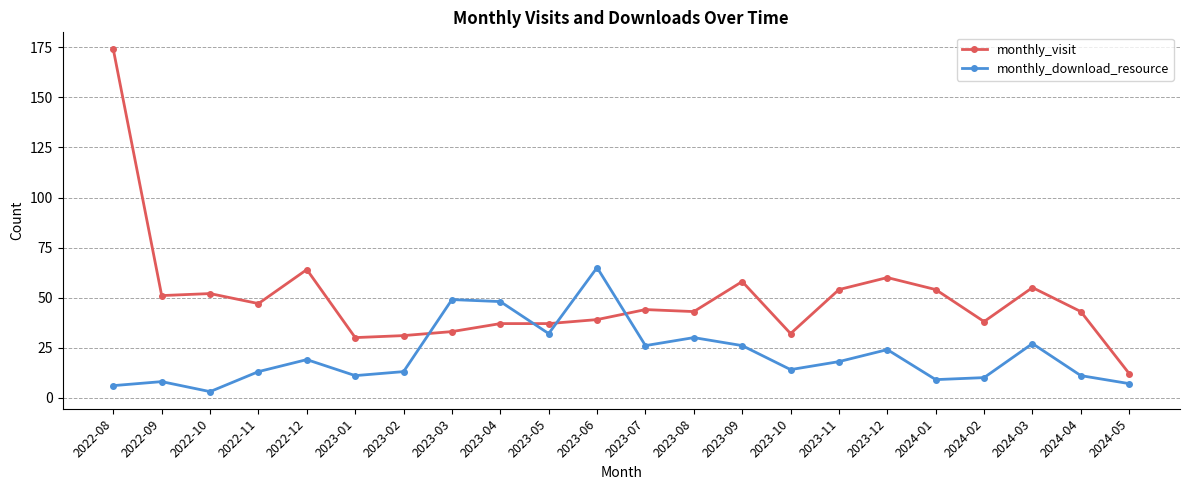

The monthly_download_resource series shows 19 at 2022-12. True or false?

True